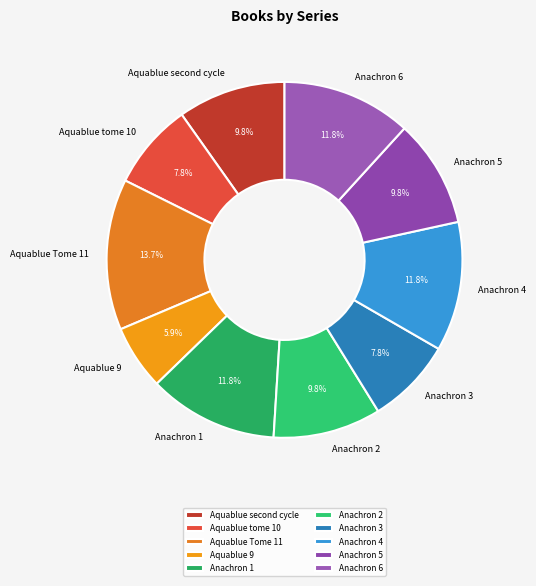

Between Anachron 5 and Anachron 6, which is larger?

Anachron 6